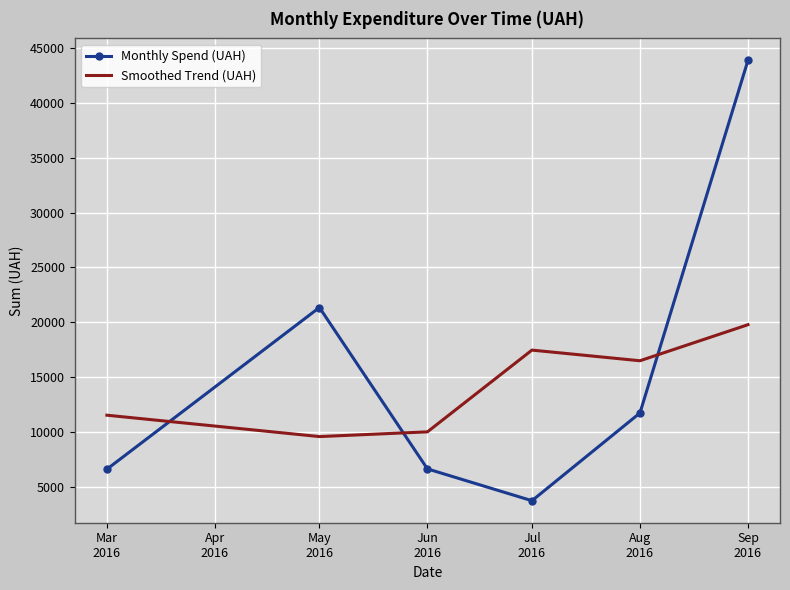

What is the difference between the maximum and minimum values in the Smoothed Trend (UAH) series?

10197.1